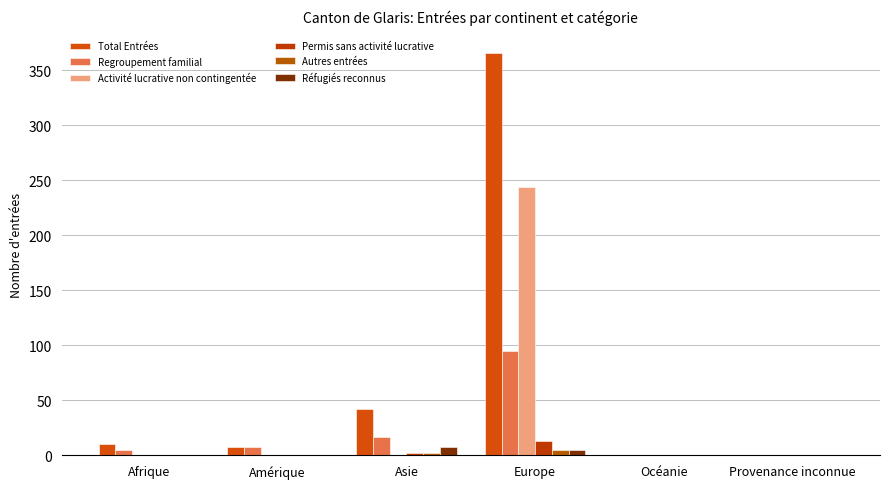

Count the Réfugiés reconnus values in the range 0 to 5.

5